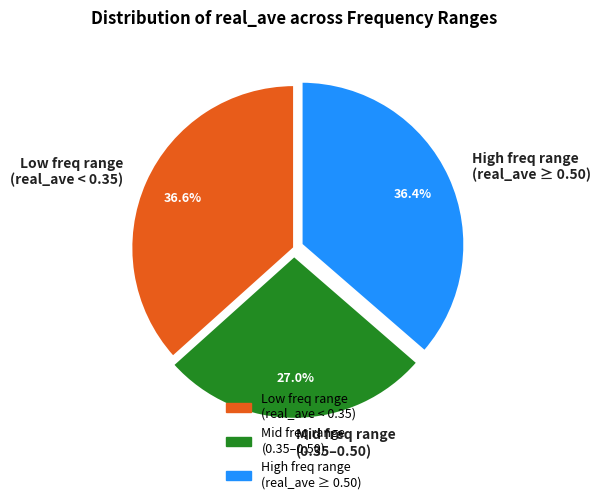

Is there any slice that represents more than half of the pie?

No